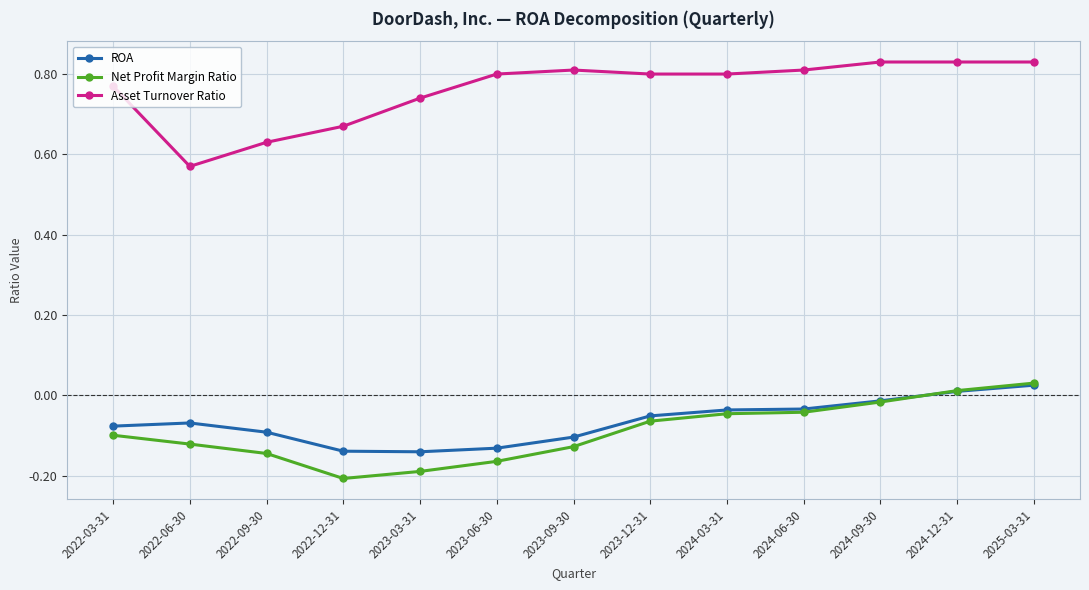

What position from the left is 2024-12-31?

12